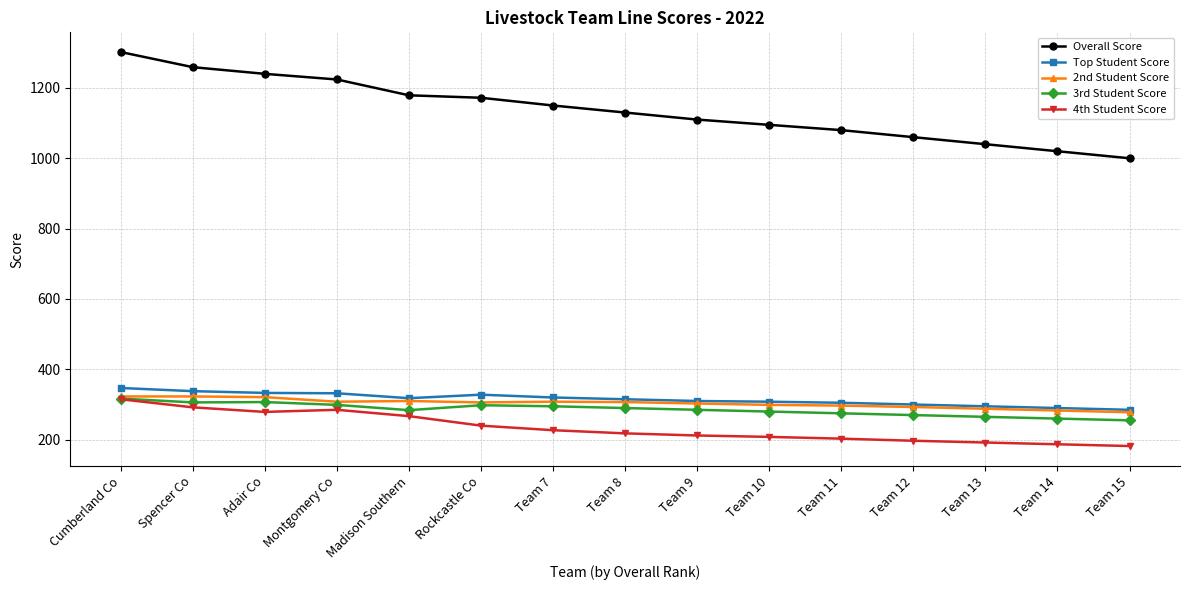

True or false: 4th Student Score and Top Student Score intersect in this chart.

False